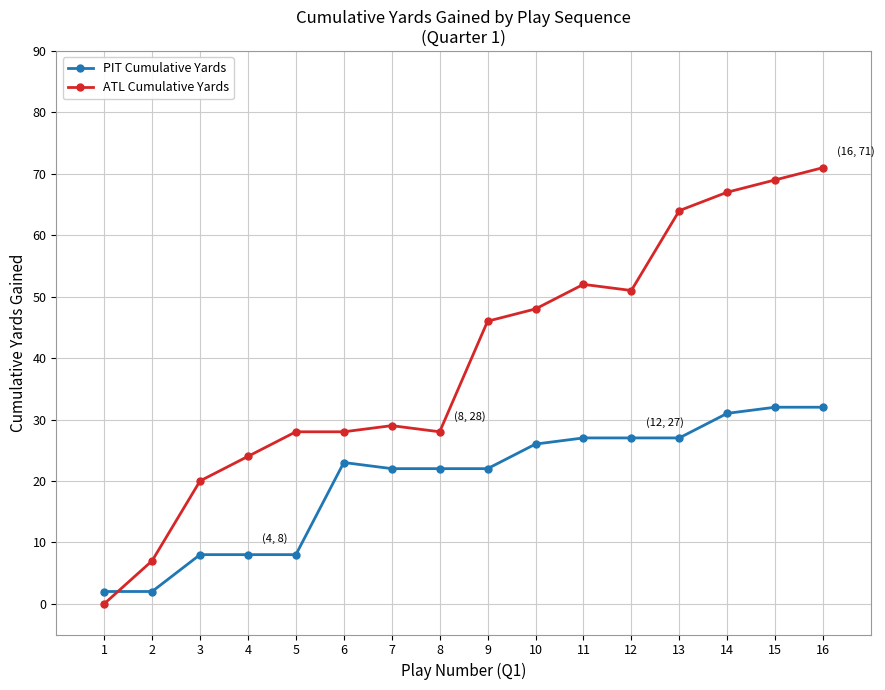

True or false: PIT Cumulative Yards has more than 0 interior local peaks.

True